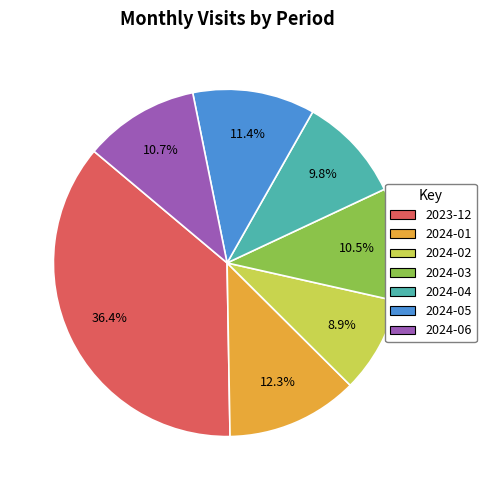

To the nearest percent, what portion does 2024-01 represent?

12%